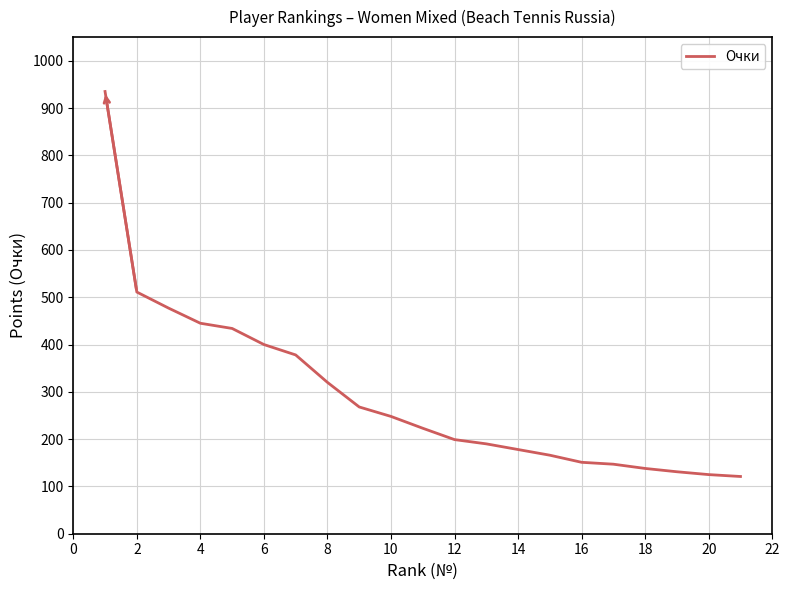

How many series are shown in this chart?

1